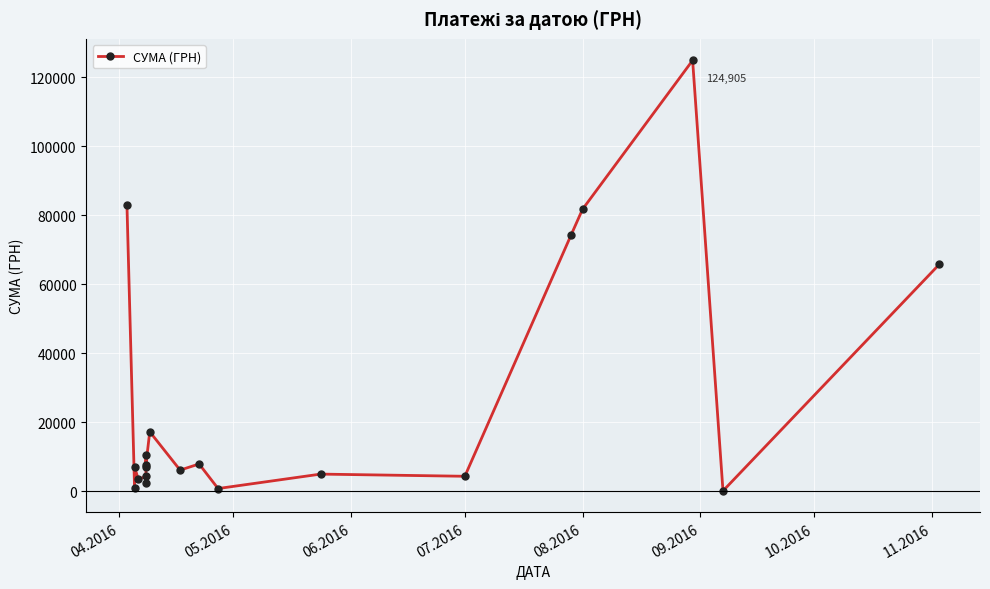

What position from the right is 04.2016?

20